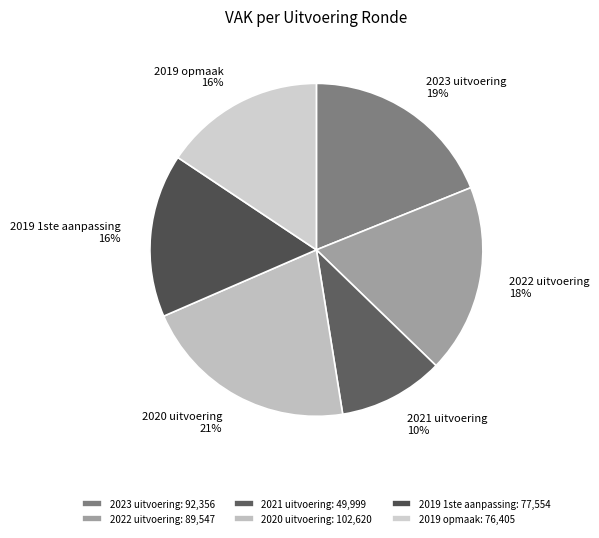

How many segments does this pie chart have?

6